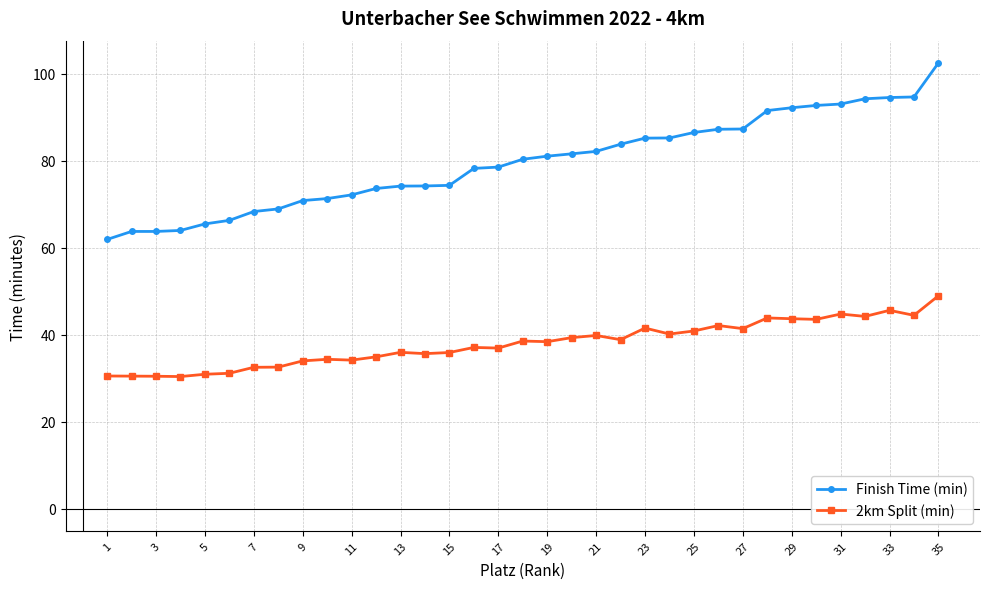

Which series has the largest total across all categories?

Finish Time (min)